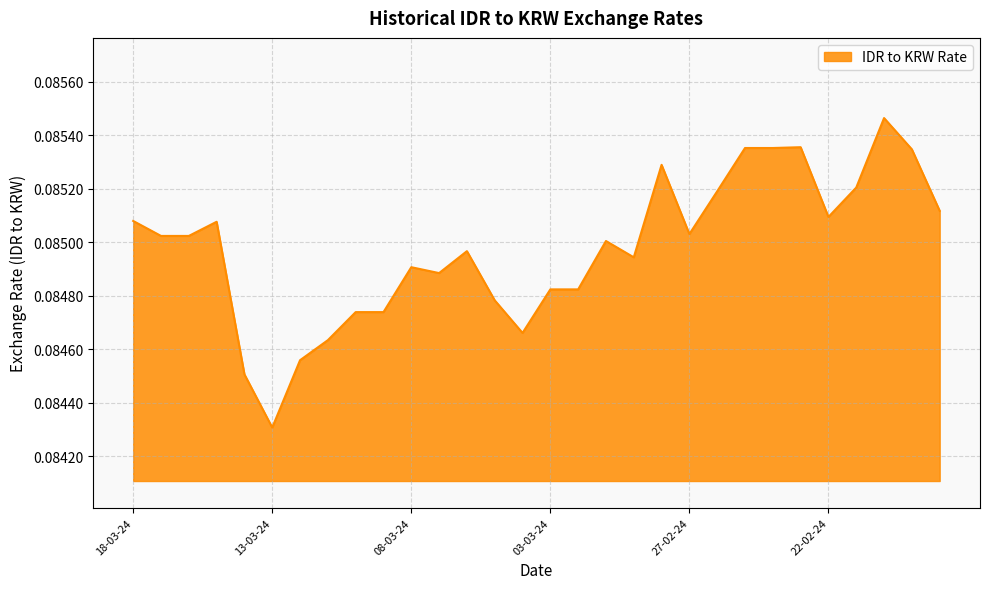

How many lines are shown in the chart?

1